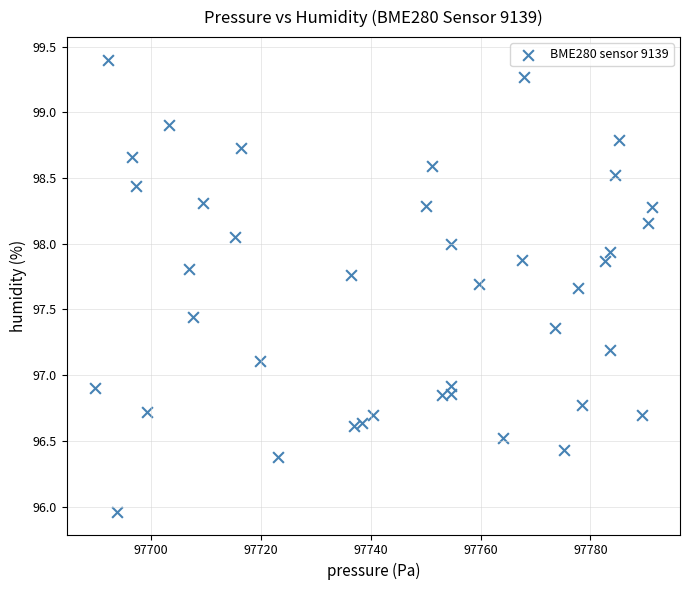

What is the range of X values (max minus min)?

101.5